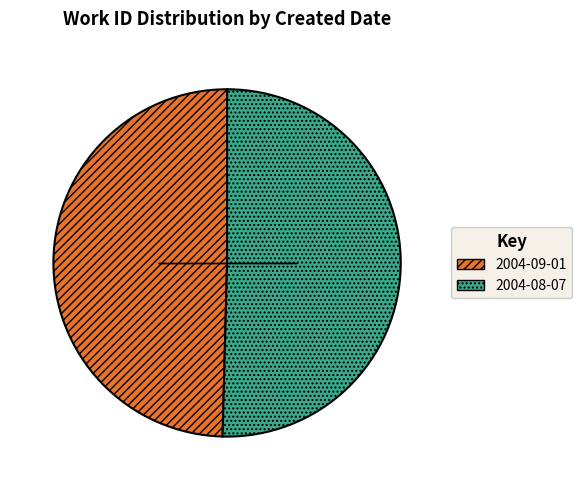

Is it true that 2004-09-01 is 59% of the pie?

False